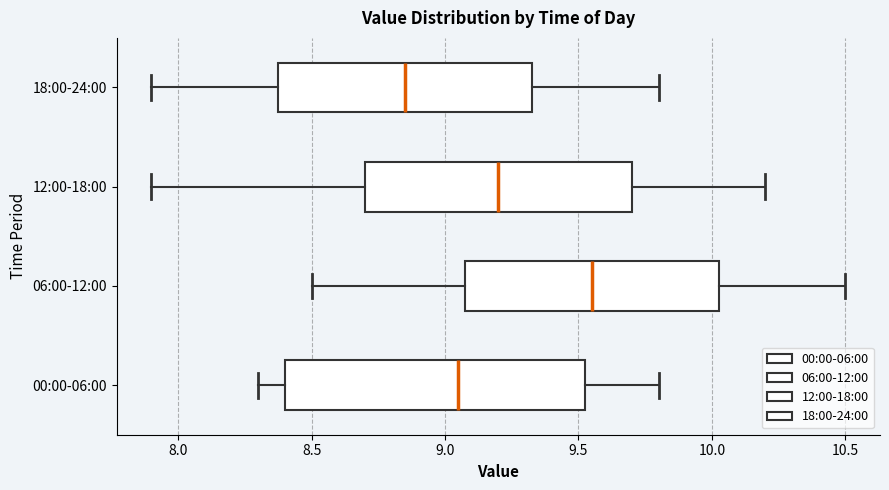

Reading bottom to top, transcribe this box plot: for each box, give where its median line is, the range the box spans, and where its two whiskers end, as read against the x-axis. The values are not printed on the chart, so give them approximately, as read against the axis.

00:00-06:00: median 9.05, box 8.40 to 9.55, whiskers 8.30 to 9.80
06:00-12:00: median 9.55, box 9.10 to 10.05, whiskers 8.50 to 10.50
12:00-18:00: median 9.20, box 8.70 to 9.70, whiskers 7.90 to 10.20
18:00-24:00: median 8.85, box 8.40 to 9.35, whiskers 7.90 to 9.80